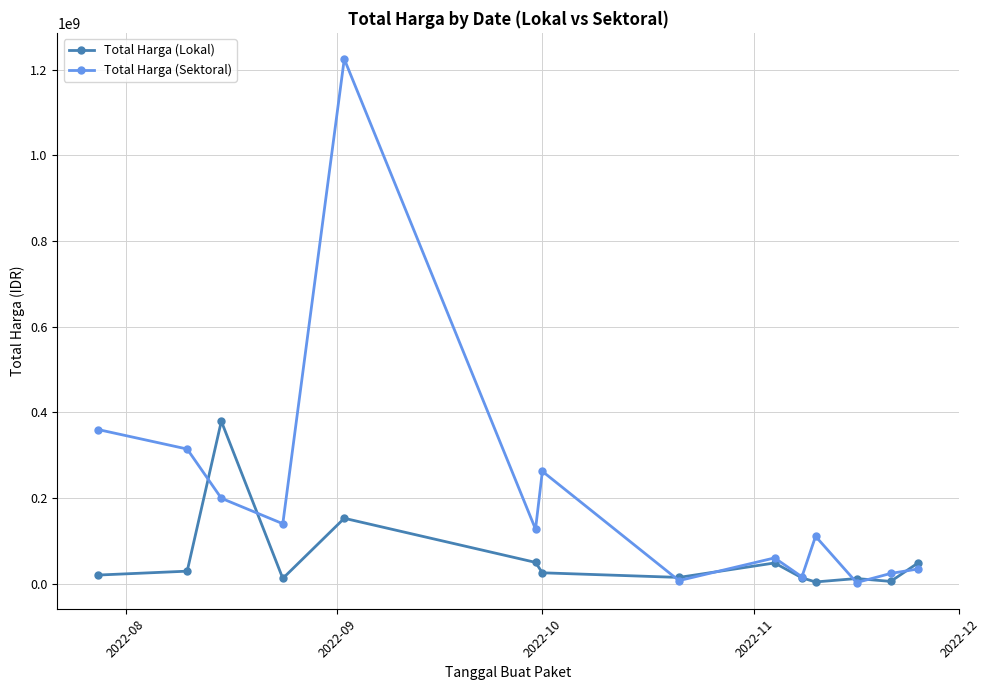

Which series has the largest total across all categories?

Total Harga (Sektoral)